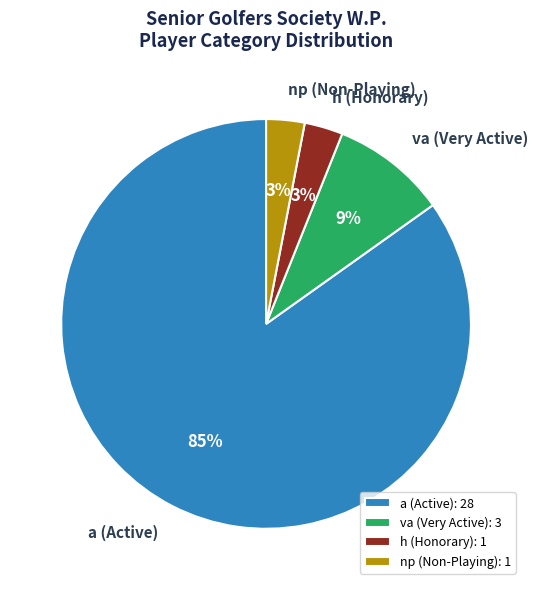

Which has a higher value, va (Very Active) or np (Non-Playing)?

va (Very Active)